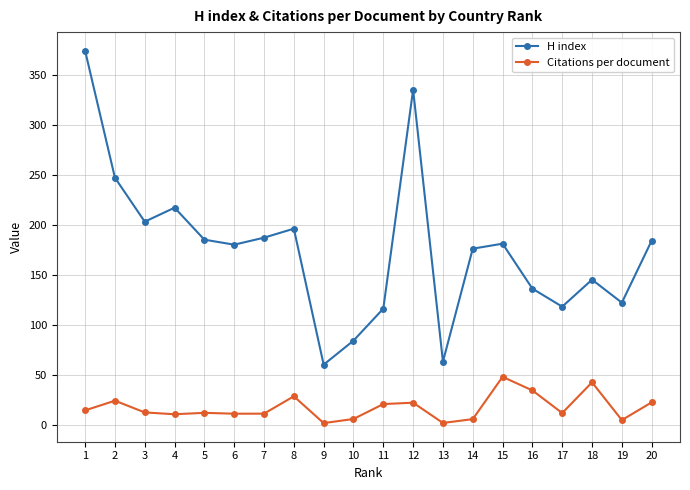

At which category is the sum across all series the highest?

1